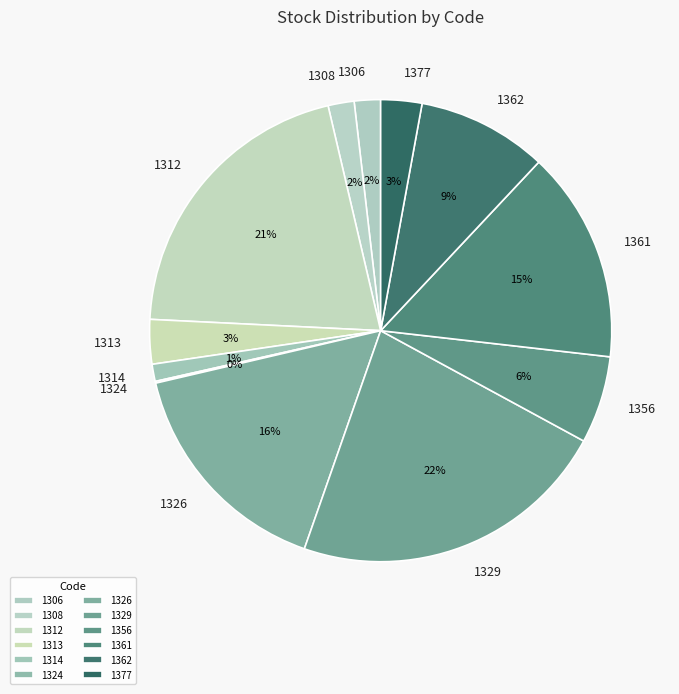

Does 1312 account for over 50% of the chart?

No